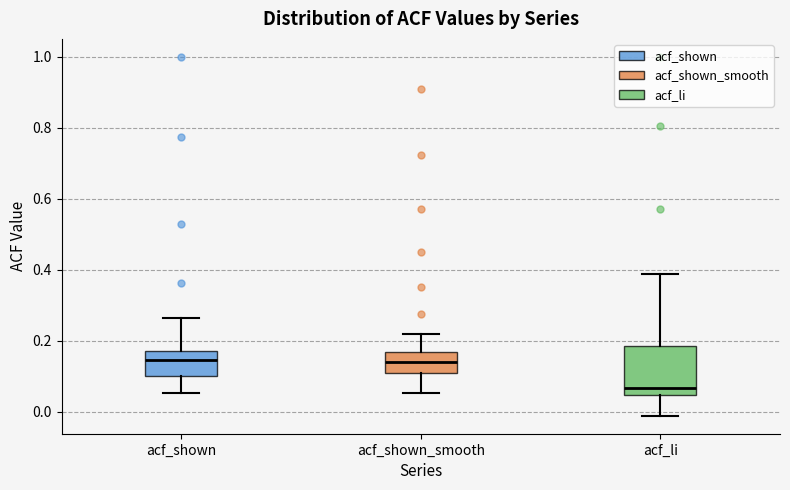

Reading left to right, transcribe this box plot: for each box, give where its median line is, the range the box spans, and where its two whiskers end, as read against the y-axis. The values are not printed on the chart, so give them approximately, as read against the axis.

acf_shown: median 0.14, box 0.10 to 0.18, whiskers 0.06 to 0.26
acf_shown_smooth: median 0.14, box 0.10 to 0.16, whiskers 0.06 to 0.22
acf_li: median 0.06, box 0.04 to 0.18, whiskers -0.02 to 0.38